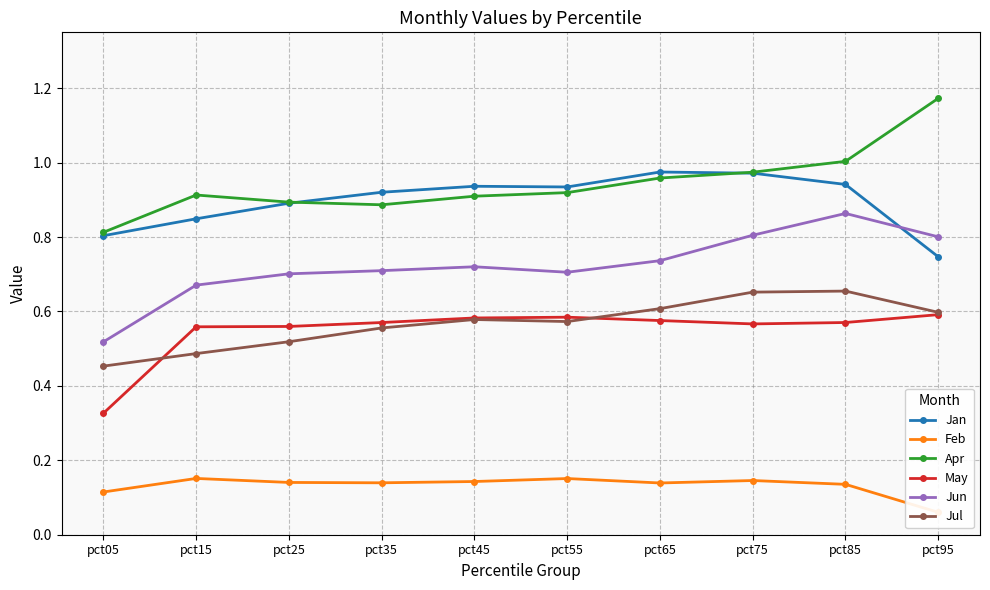

What is the maximum value shown in the chart?

1.2